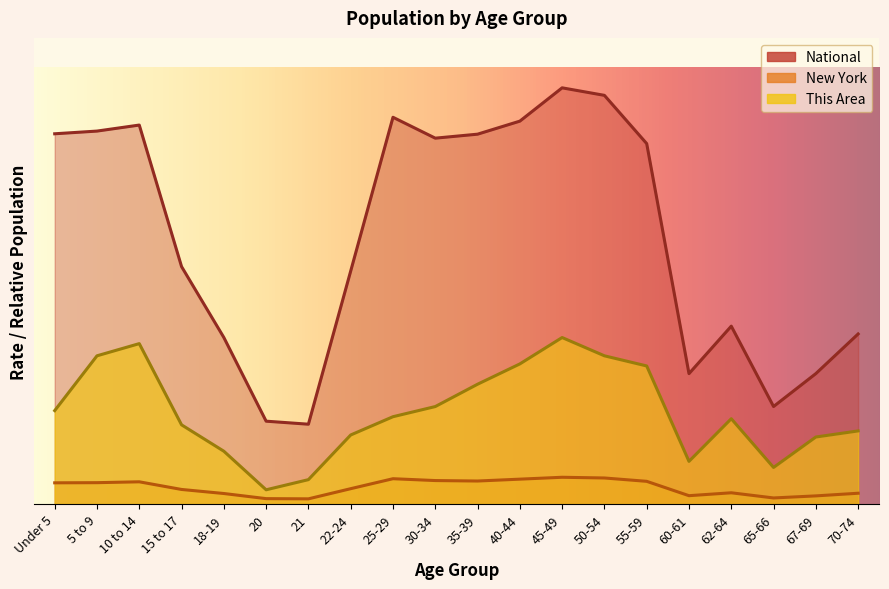

List the series in order of their peak value, lowest first.

New York, This Area, National